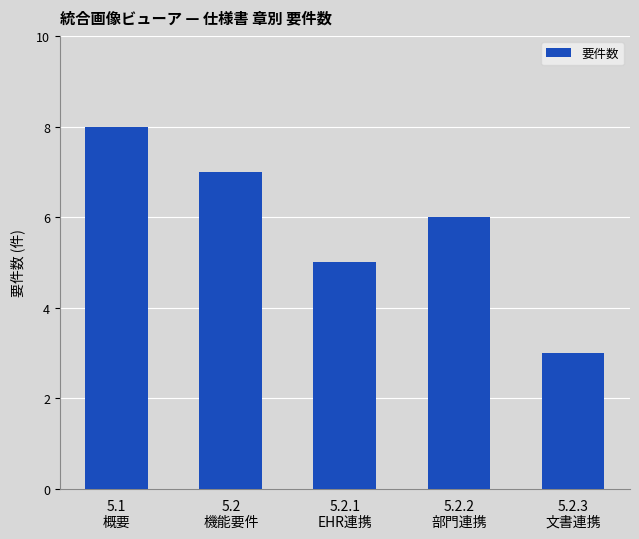

Where is the data nearest to the value 5?

5.2.1
EHR連携